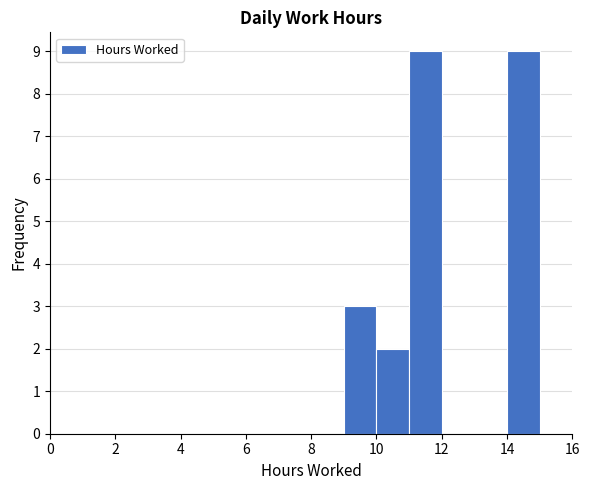

How tall is the bar that spans 9 to 10 on the x-axis? The values are not printed on the chart, so give them approximately, as read against the axis.

3